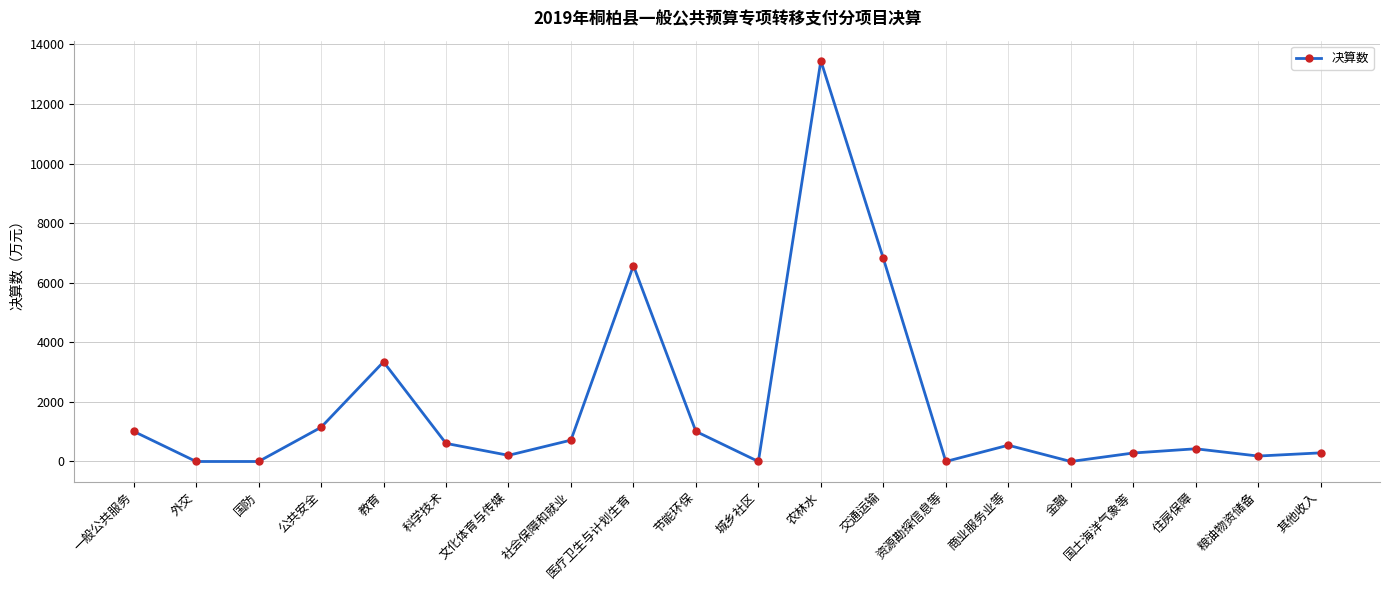

How many data points does each series have?

20